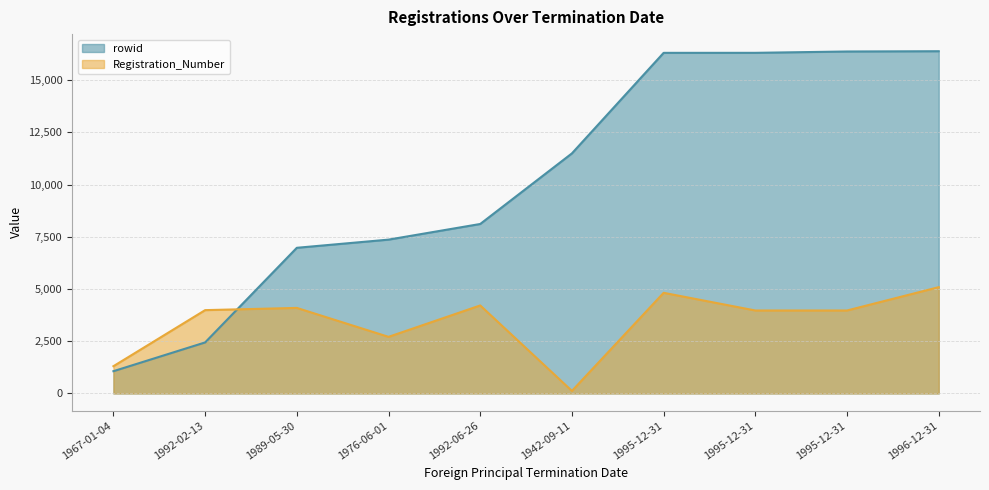

Rank the categories by Registration_Number value from highest to lowest.

1996-12-31, 1995-12-31, 1992-06-26, 1989-05-30, 1992-02-13, 1995-12-31, 1995-12-31, 1976-06-01, 1967-01-04, 1942-09-11